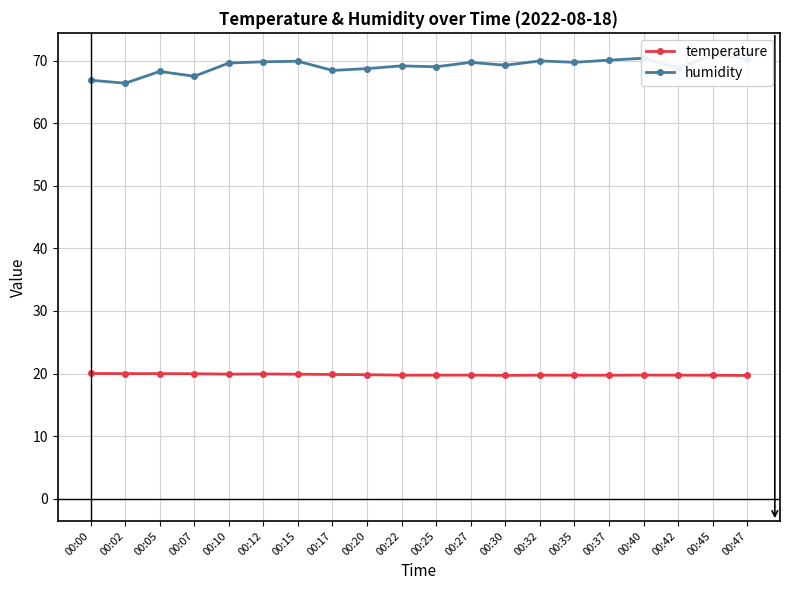

What is the average value of the temperature series?

19.8